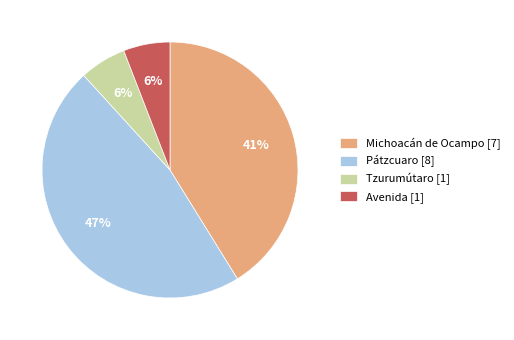

Between Pátzcuaro [8] and Avenida [1], which is larger?

Pátzcuaro [8]